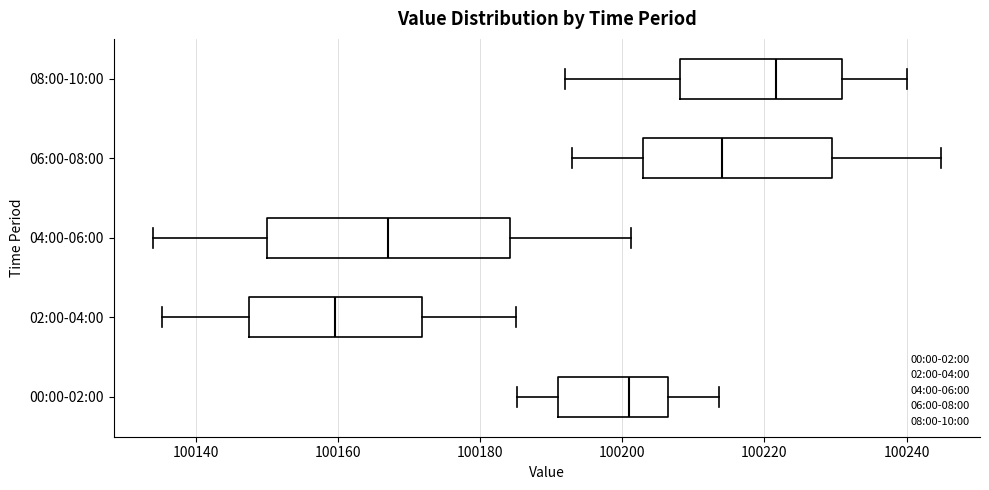

Comparing the boxes themselves (not the whiskers), which one is the widest?

04:00-06:00